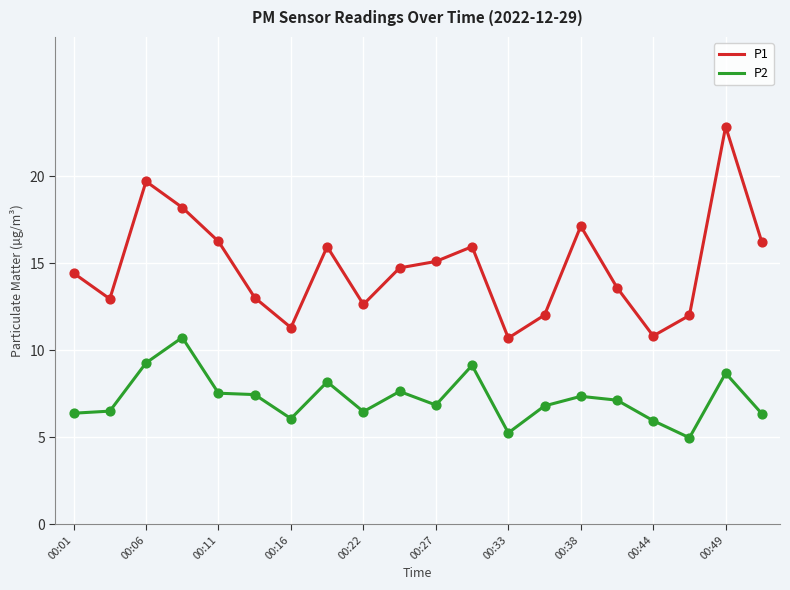

Which series has the largest total across all categories?

P1